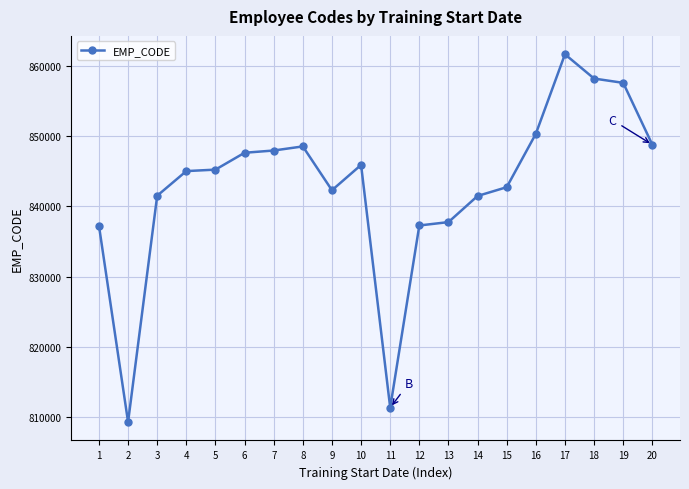

What is the change in value from 2 to 6?

+38318